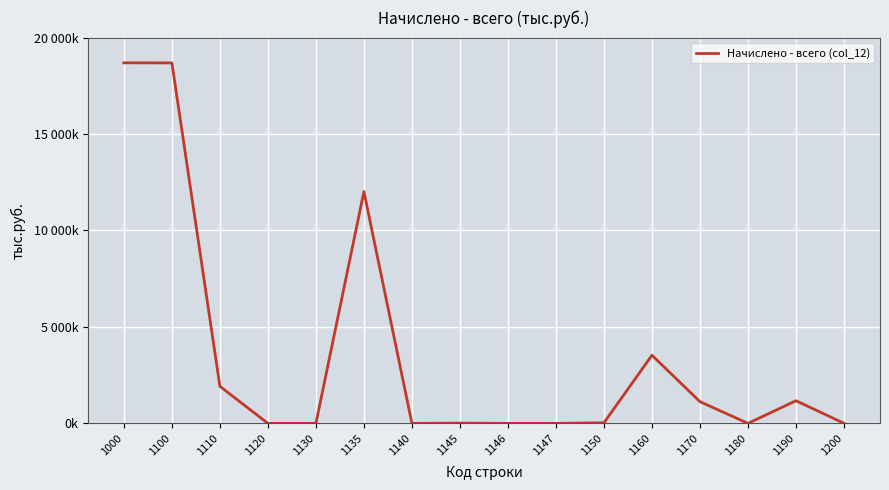

Is this an area chart (filled region under the line)?

No